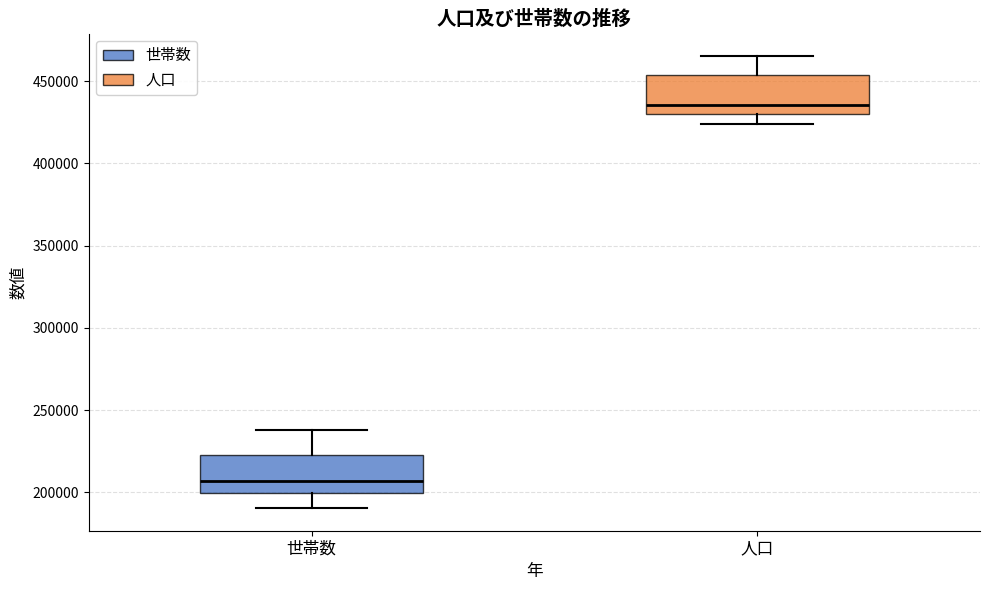

Reading left to right, transcribe this box plot: for each box, give where its median line is, the range the box spans, and where its two whiskers end, as read against the y-axis. The values are not printed on the chart, so give them approximately, as read against the axis.

世帯数: median 205000, box 200000 to 225000, whiskers 190000 to 240000
人口: median 435000, box 430000 to 455000, whiskers 425000 to 465000